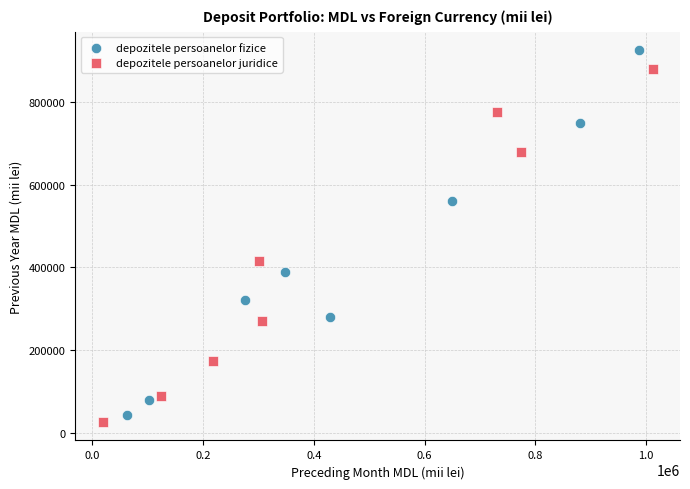

Which series reaches the minimum Y coordinate?

depozitele persoanelor juridice